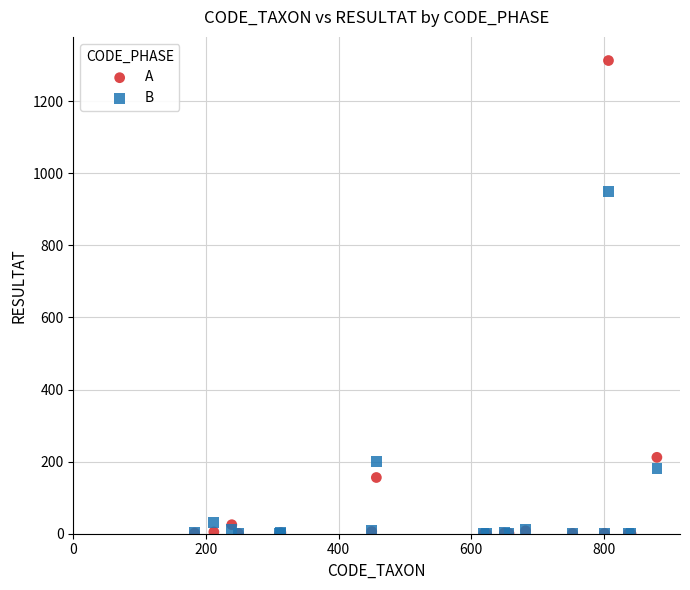

Across all series, what Y value is closest to 656?

950